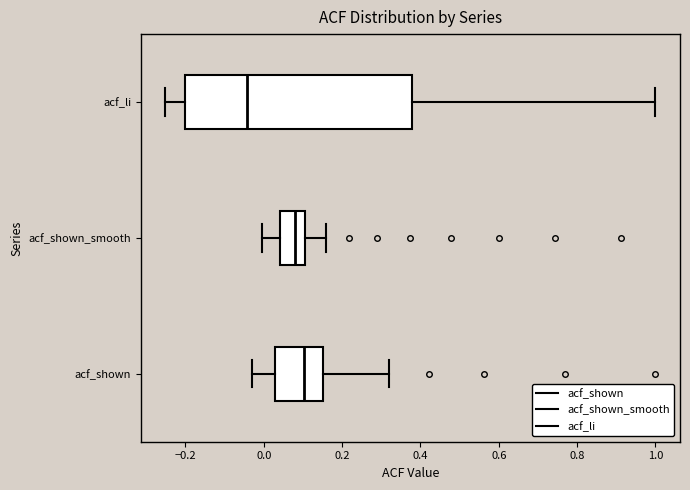

Reading bottom to top, read every box against the x-axis: the position of its median line, the range the box covers, and the ends of its whiskers. The values are not printed on the chart, so give them approximately, as read against the axis.

acf_shown: median 0.10, box 0.02 to 0.16, whiskers -0.02 to 0.32
acf_shown_smooth: median 0.08, box 0.04 to 0.10, whiskers 0.00 to 0.16
acf_li: median -0.04, box -0.20 to 0.38, whiskers -0.26 to 1.00